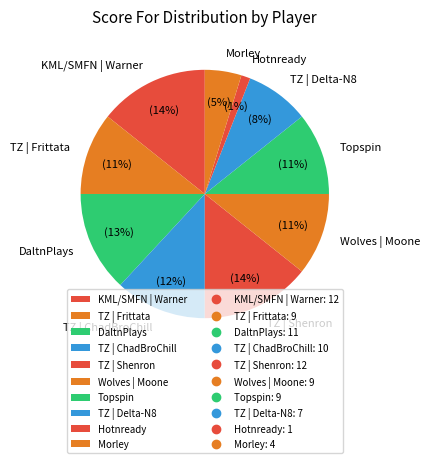

Between TZ | Delta-N8 and TZ | Frittata, which is larger?

TZ | Frittata